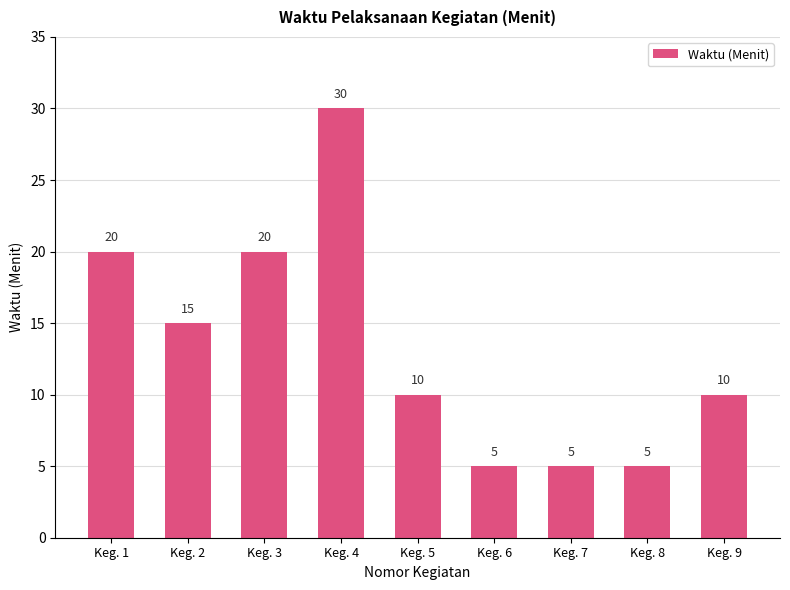

True or false: the data shows 7 at Keg. 2.

False